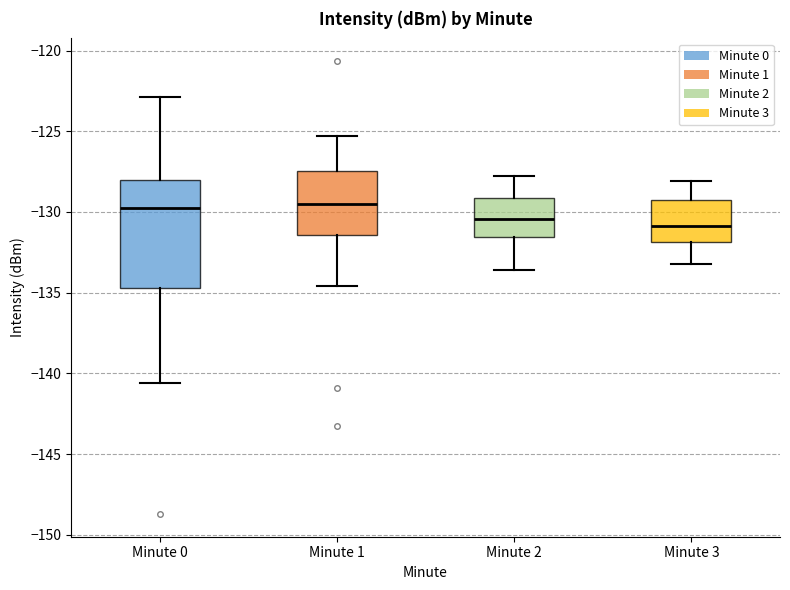

Reading left to right, read every box against the y-axis: the position of its median line, the range the box covers, and the ends of its whiskers. The values are not printed on the chart, so give them approximately, as read against the axis.

Minute 0: median -130.0, box -134.5 to -128.0, whiskers -140.5 to -123.0
Minute 1: median -129.5, box -131.5 to -127.5, whiskers -134.5 to -125.5
Minute 2: median -130.5, box -131.5 to -129.0, whiskers -133.5 to -128.0
Minute 3: median -131.0, box -132.0 to -129.0, whiskers -133.0 to -128.0